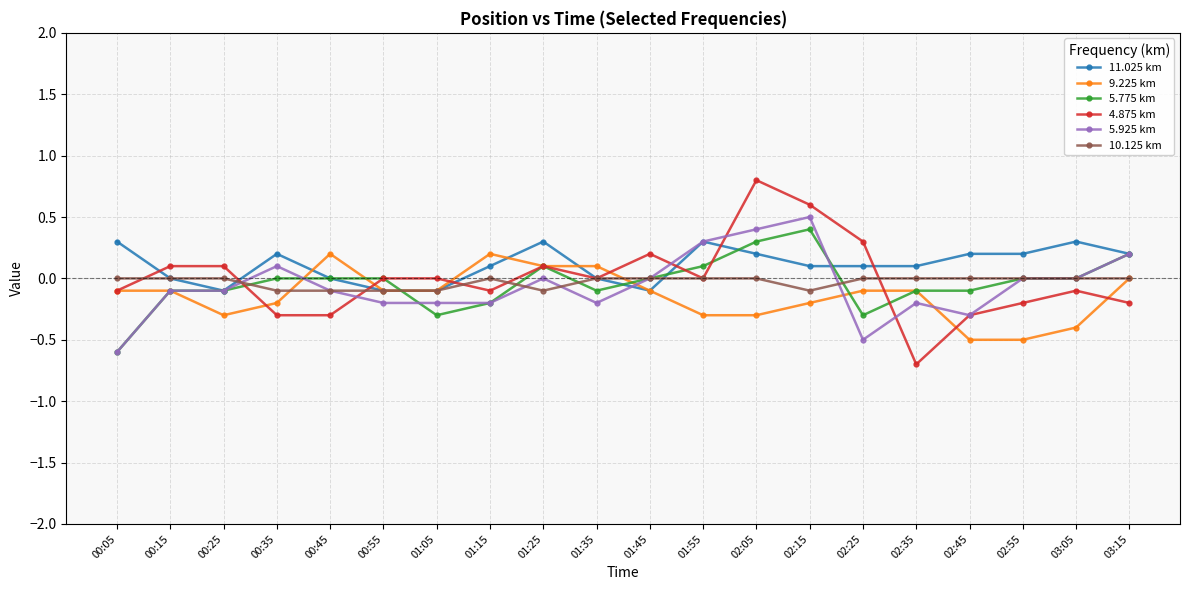

What is the difference between the highest and lowest values at 00:35?

0.5